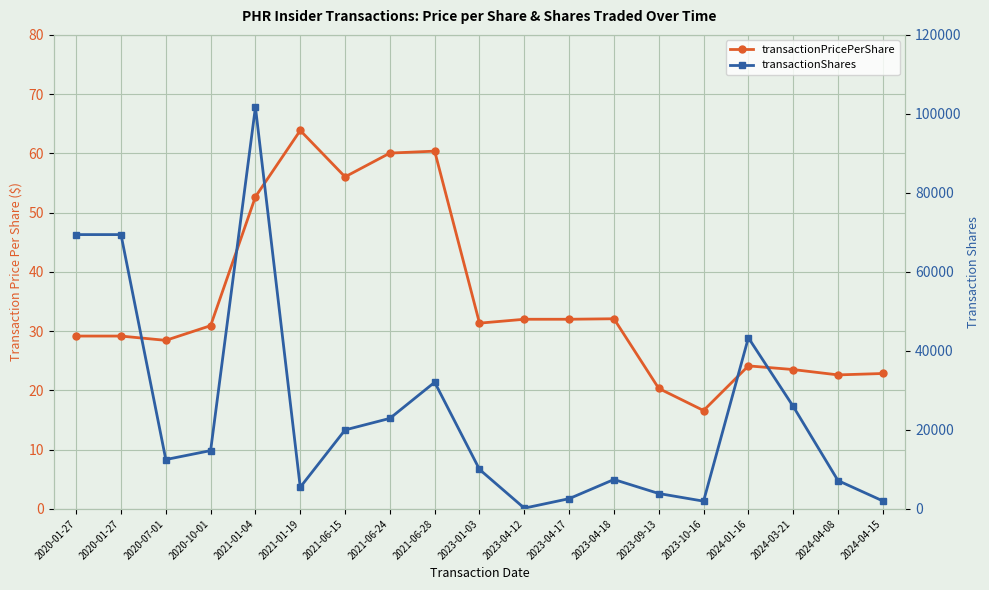

Reading left to right, list all the values displayed in this chart.

transactionPricePerShare: 29.2	29.2	28.4	30.9	52.7	63.9	56.0	60.1	60.4	31.4	32.0	32.0	32.1	20.3	16.6	24.1	23.5	22.6	22.9
transactionShares: 69448.0	69448.0	12500.0	14774.0	101713.0	5500.0	20000.0	22925.0	32075.0	10000.0	200.0	2600.0	7452.0	3907.0	1971.0	43328.0	25962.0	7178.0	2029.0